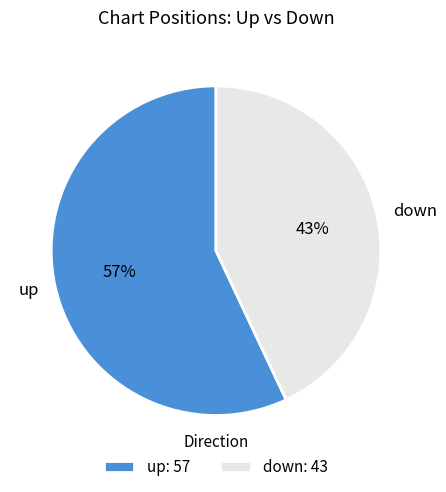

Which slice is the smallest?

down